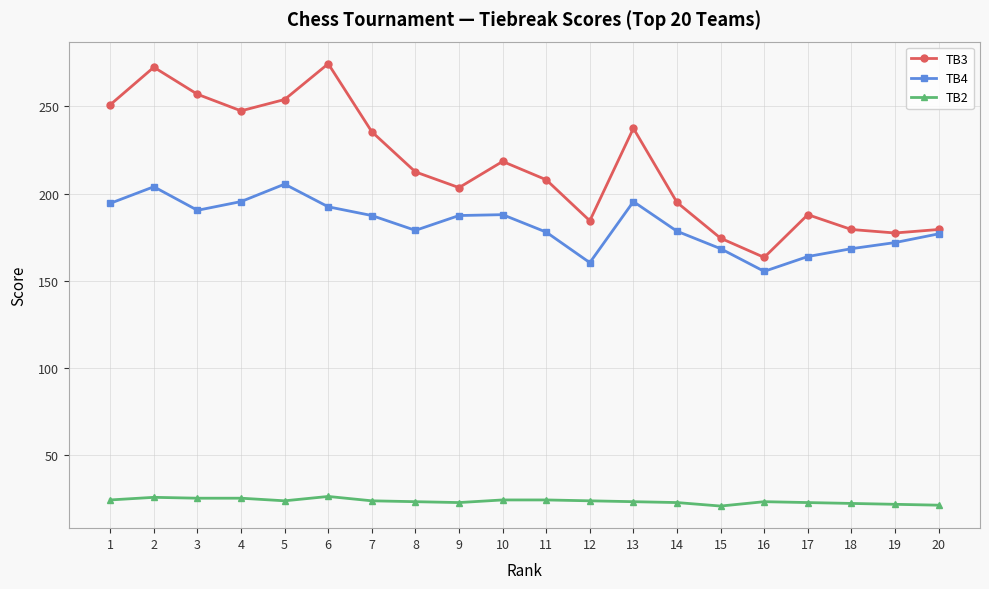

Which series has the largest range (max minus min)?

TB3